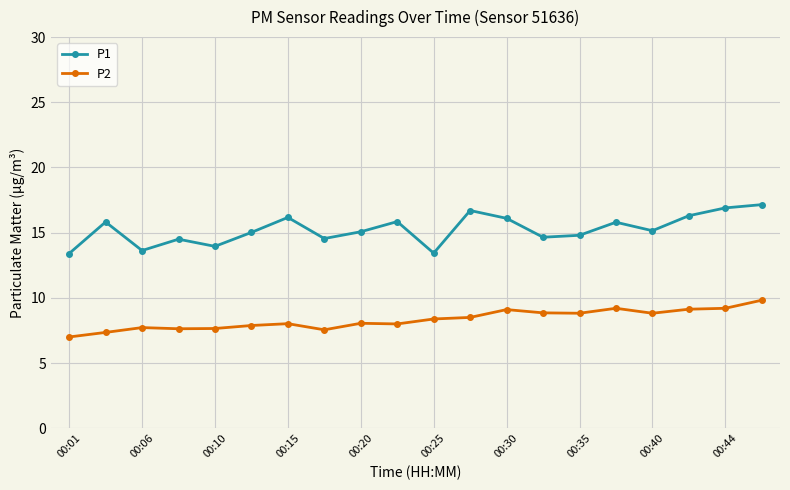

What is the average value of the P1 series?

15.2